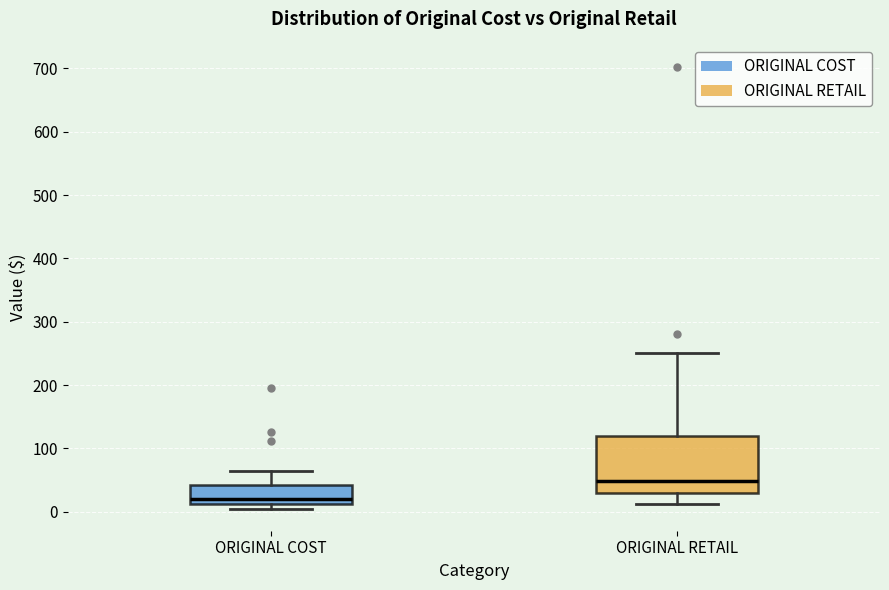

Where is the lower edge of the box for ORIGINAL RETAIL on the y-axis? The values are not printed on the chart, so give them approximately, as read against the axis.

30